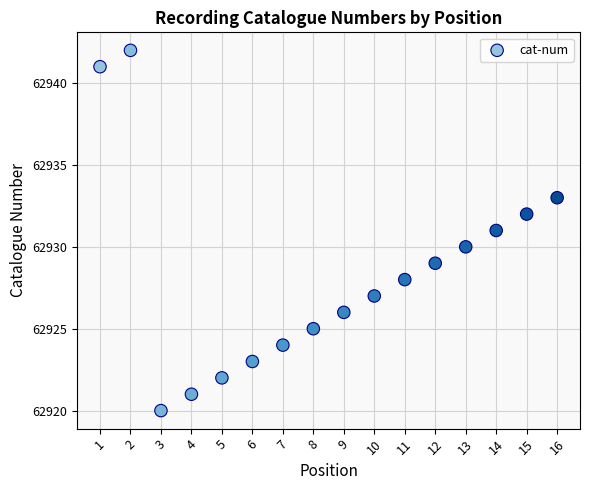

What is the range of Y values (max minus min)?

22